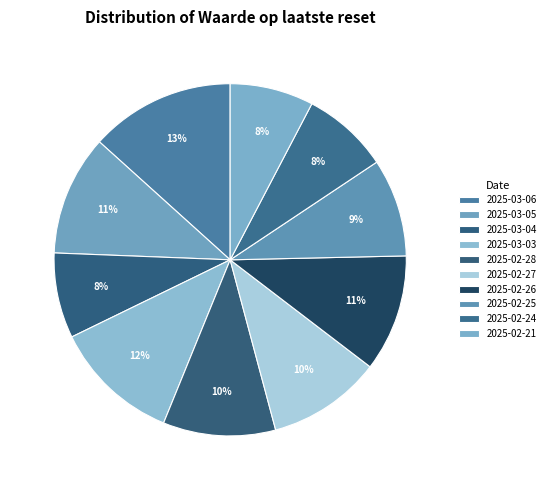

What portion of the pie excludes 2025-03-04?

92.2%